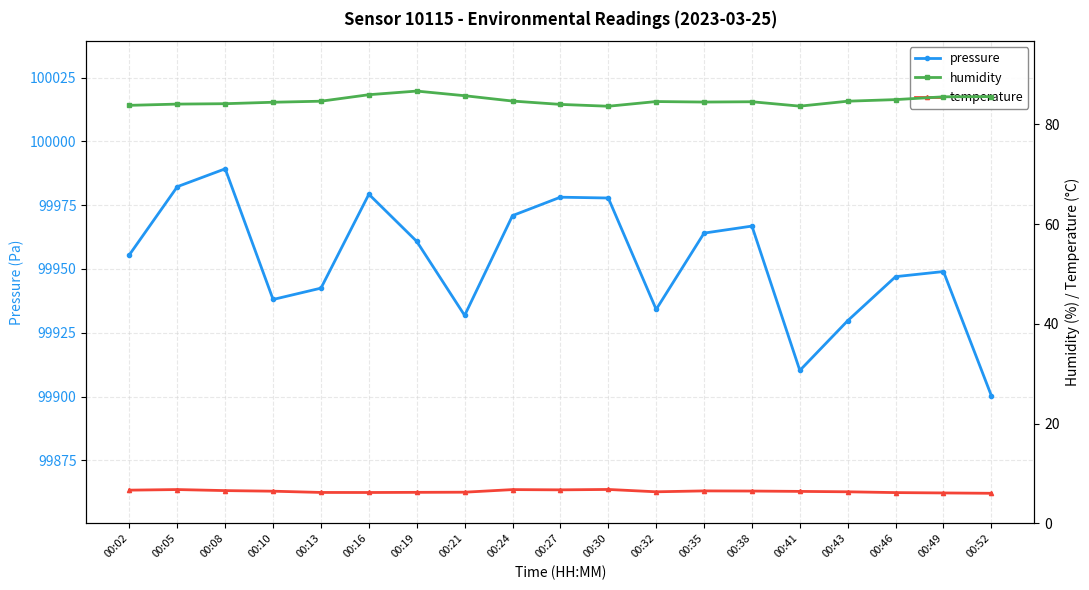

True or false: humidity has more than 1 points higher than both neighbors.

True